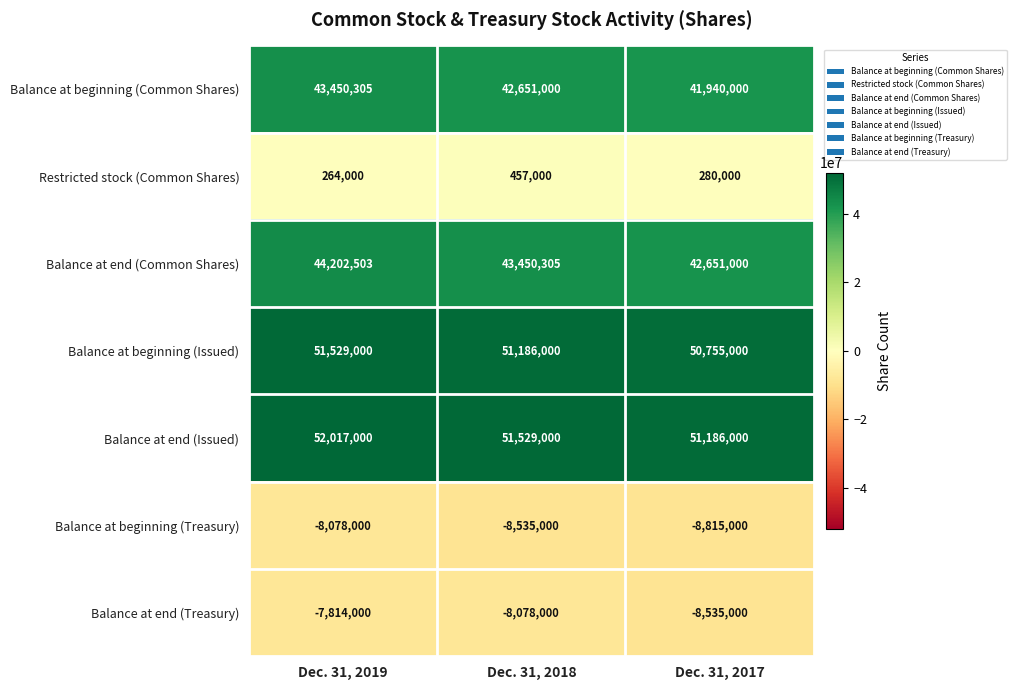

True or false: Balance at beginning (Common Shares) has a value of 43450305 at Dec. 31, 2019.

True